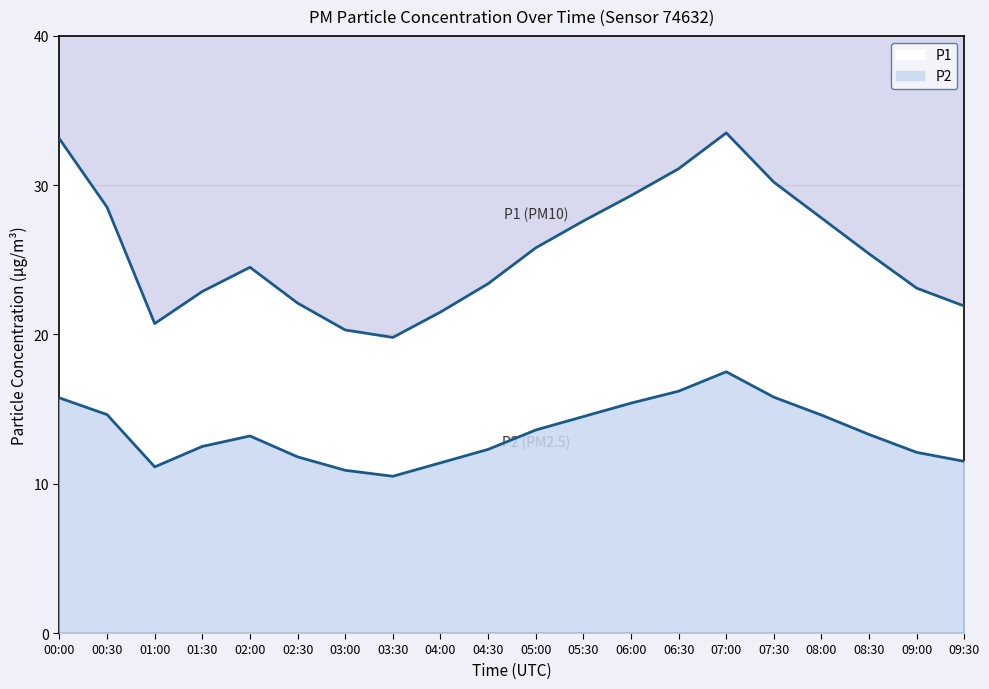

Which series has the largest total across all categories?

P1